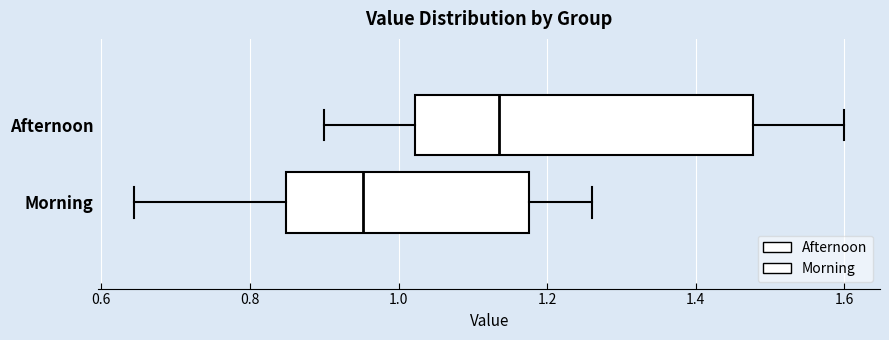

Which box's median line is the furthest to the left?

Morning